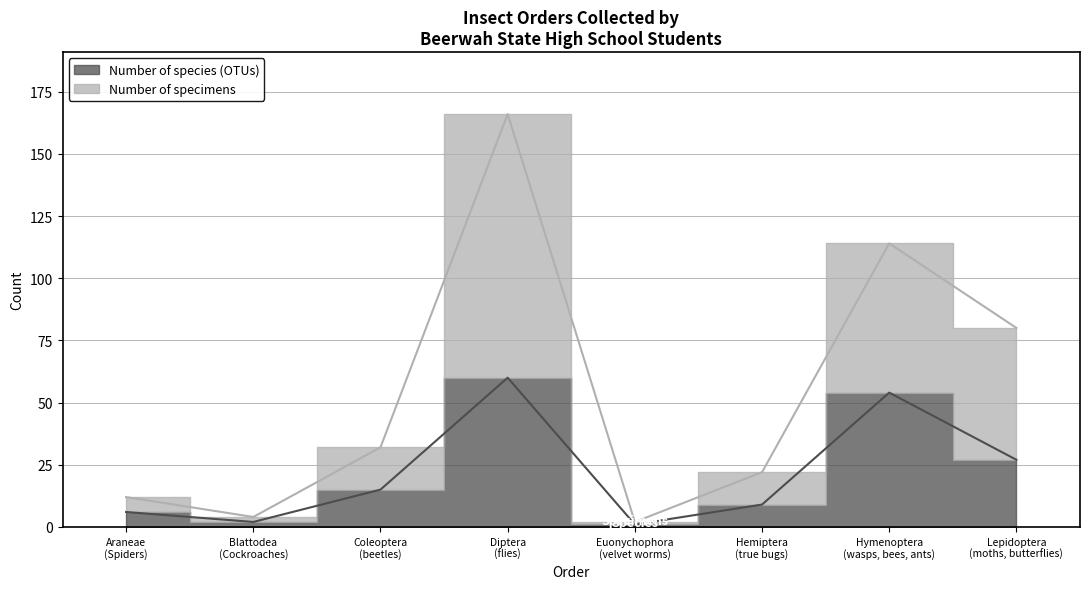

Is this an area chart (filled region under the line)?

No